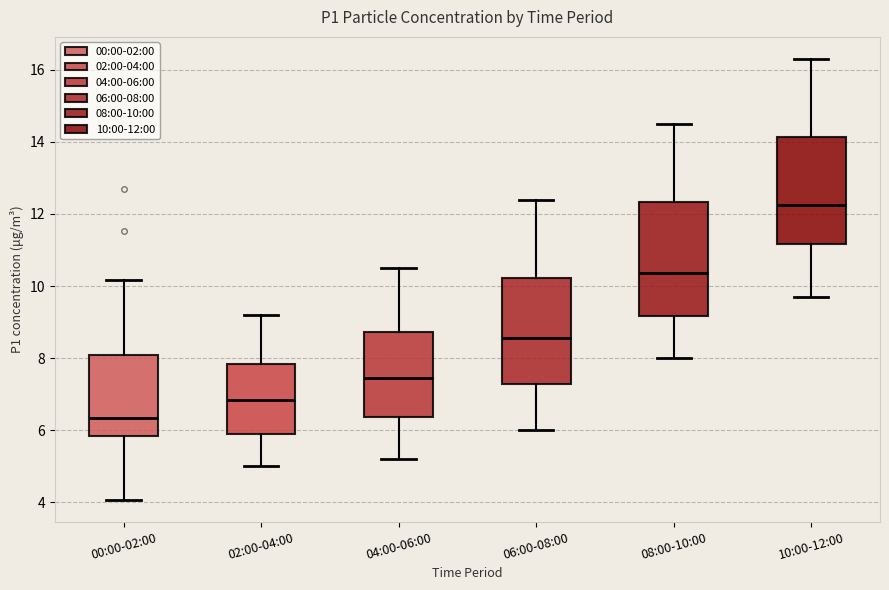

Which box has the highest median line?

10:00-12:00